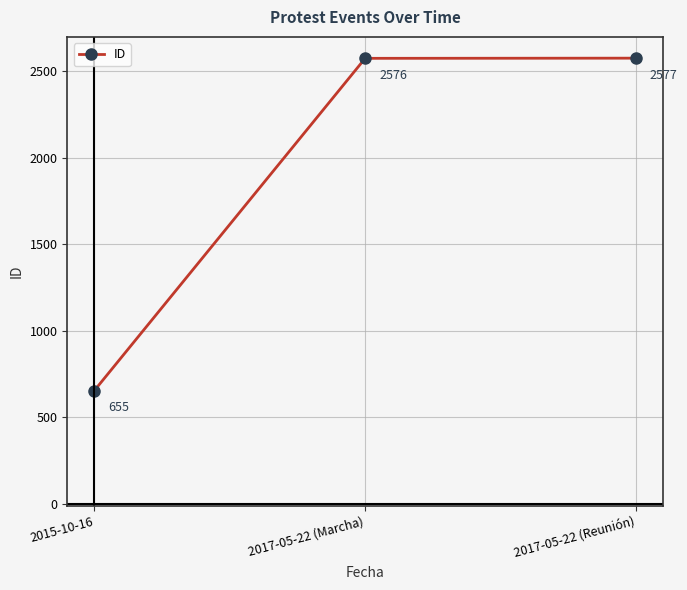

Which category has the highest value across all series?

2017-05-22 (Reunión)